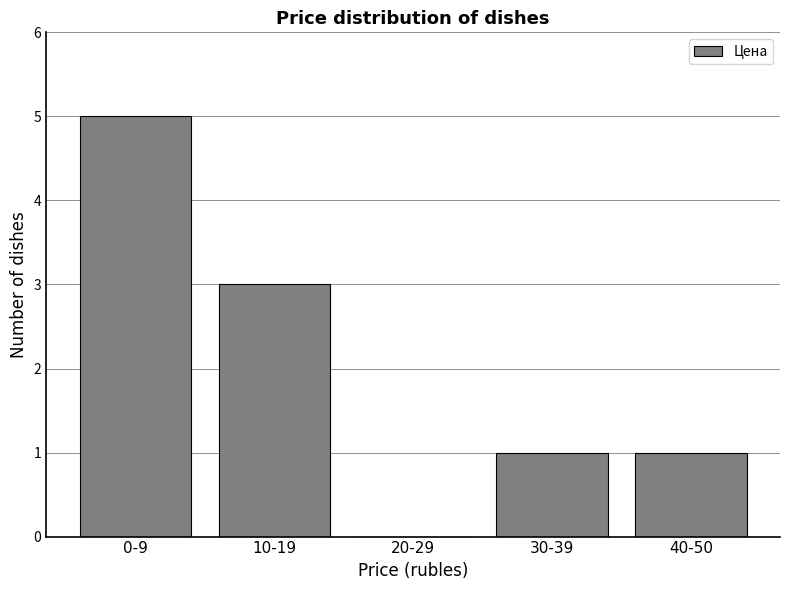

Reading right to left, list all the values displayed in this chart.

40-50=1	30-39=1	20-29=0	10-19=3	0-9=5